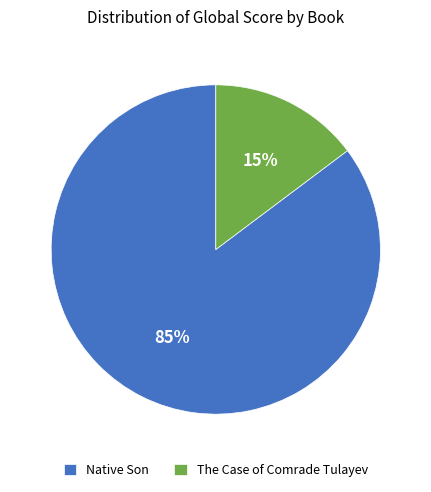

Does The Case of Comrade Tulayev account for over 50% of the chart?

No